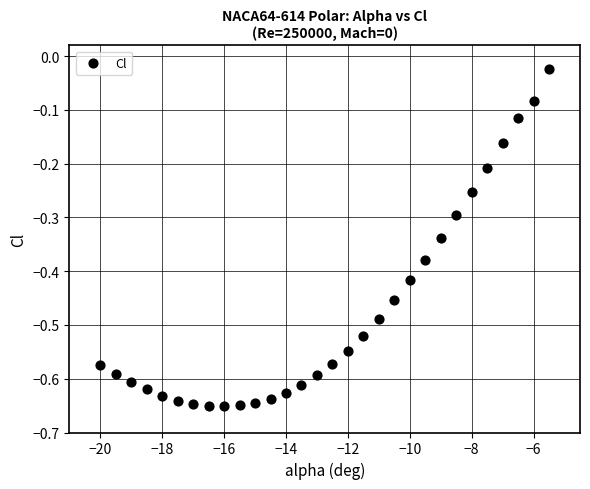

What is the range of X values (max minus min)?

14.5